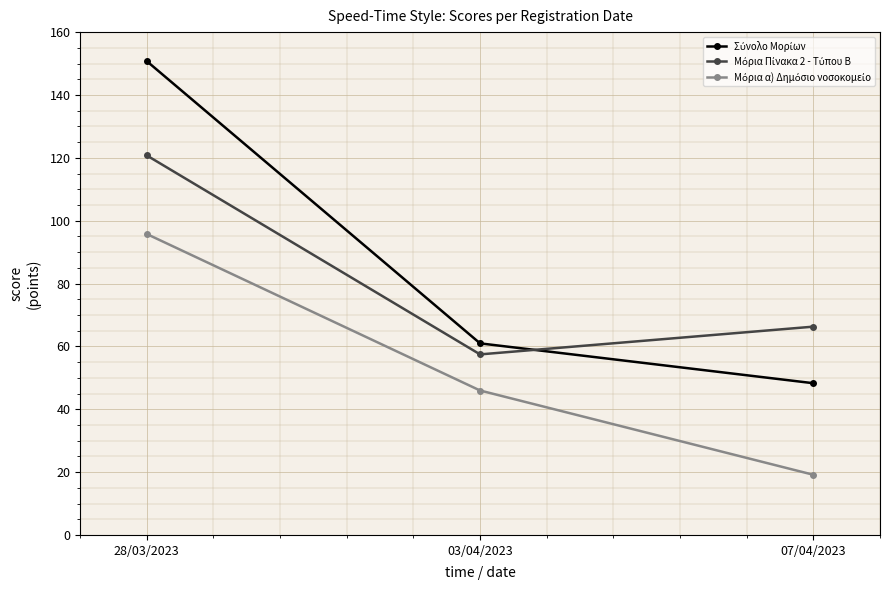

How many series are shown in this chart?

3